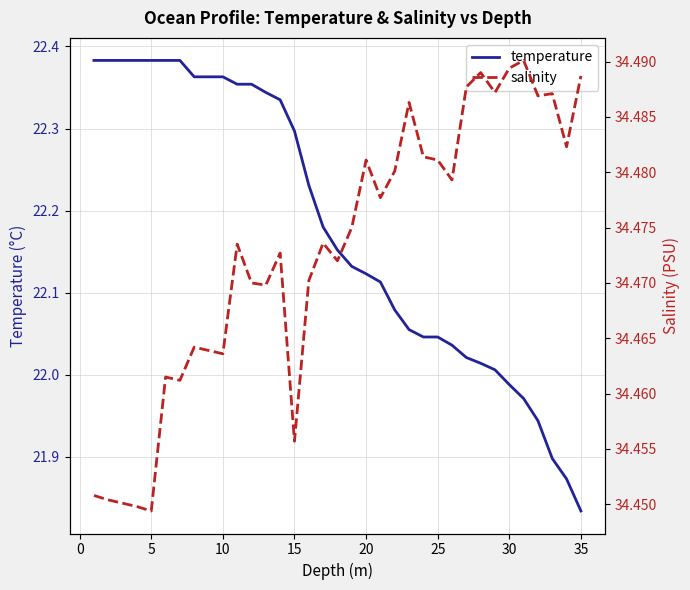

True or false: temperature and salinity cross at least once.

False